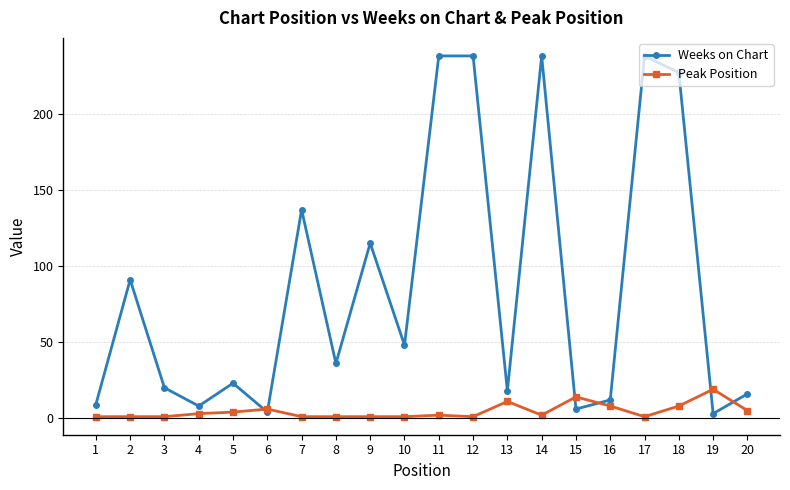

List the series in order of their peak value, lowest first.

Peak Position, Weeks on Chart